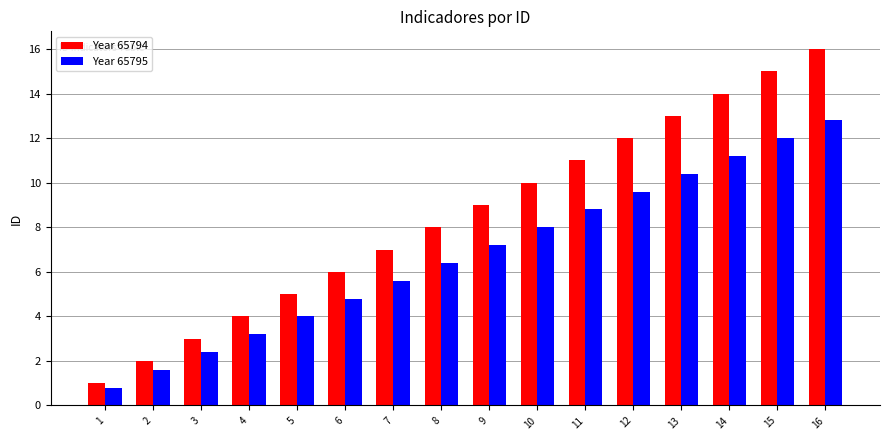

At which category is the sum across all series the highest?

16